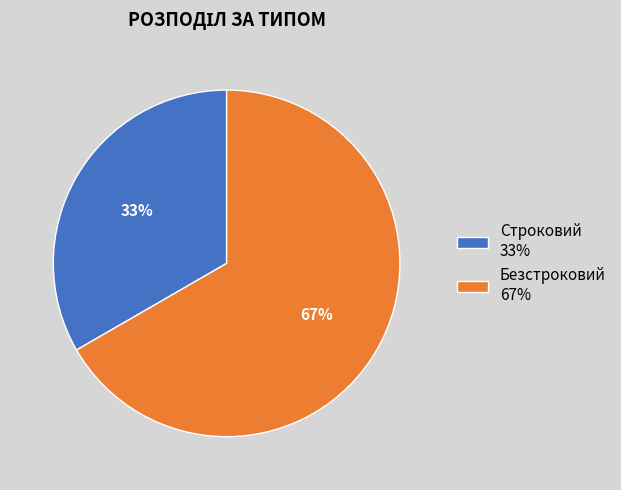

Is the sum of Безстроковий 67% and Строковий 33% greater than half?

Yes